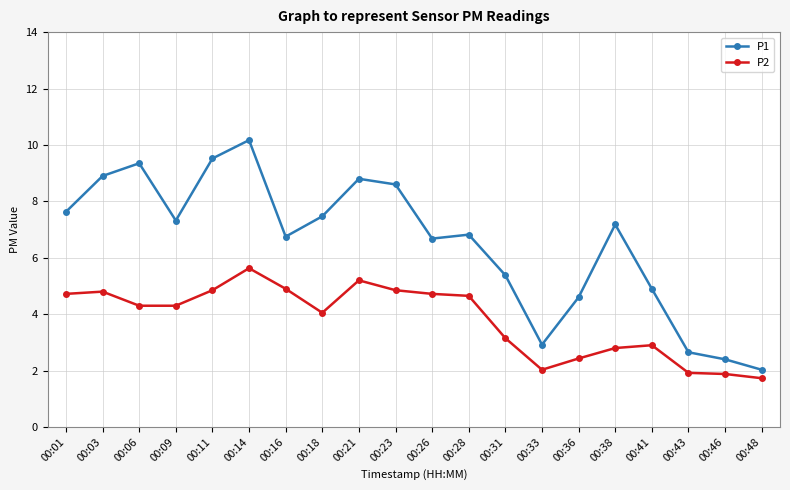

In P2, how many points are higher than both neighbors (excluding endpoints)?

4